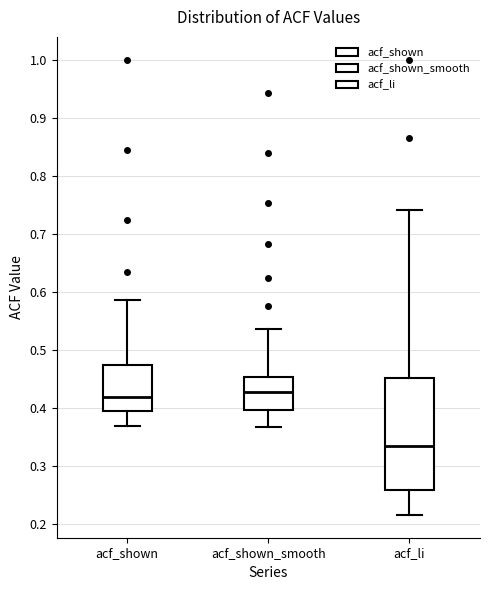

Where does the upper whisker of the box for acf_shown end on the y-axis? The values are not printed on the chart, so give them approximately, as read against the axis.

0.59